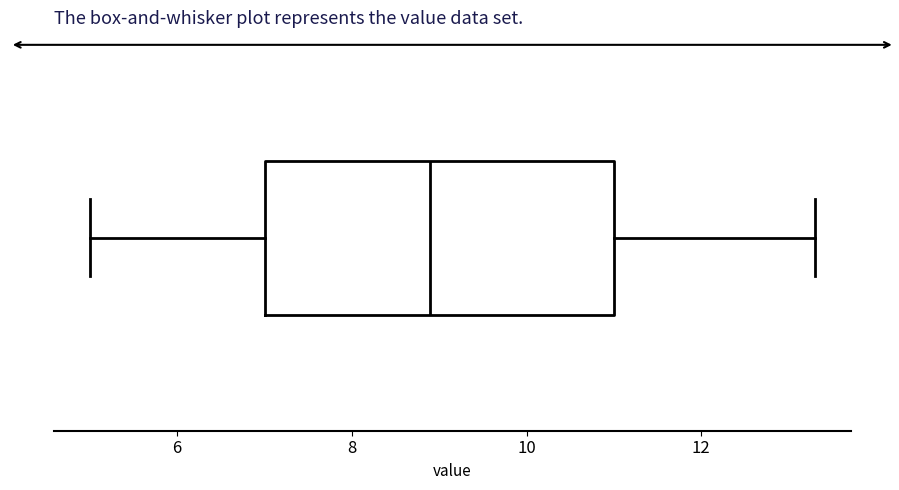

Where does the median line of the box sit on the x-axis? The values are not printed on the chart, so give them approximately, as read against the axis.

9.0